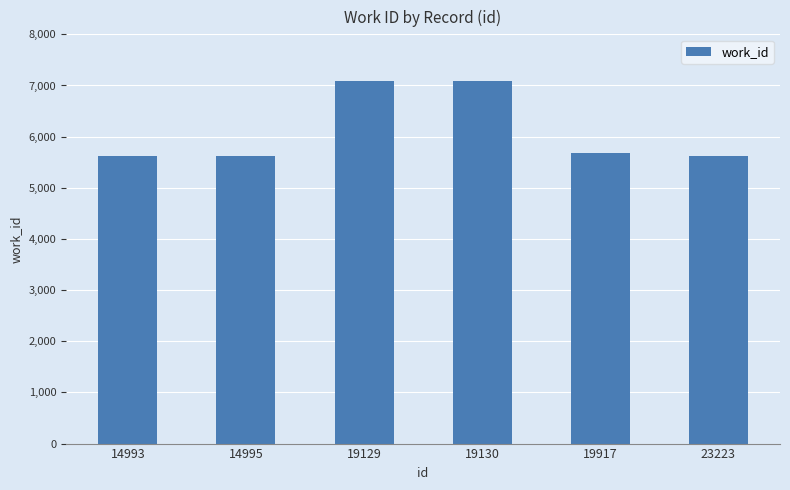

Which has a higher value, 19129 or 19917?

19129